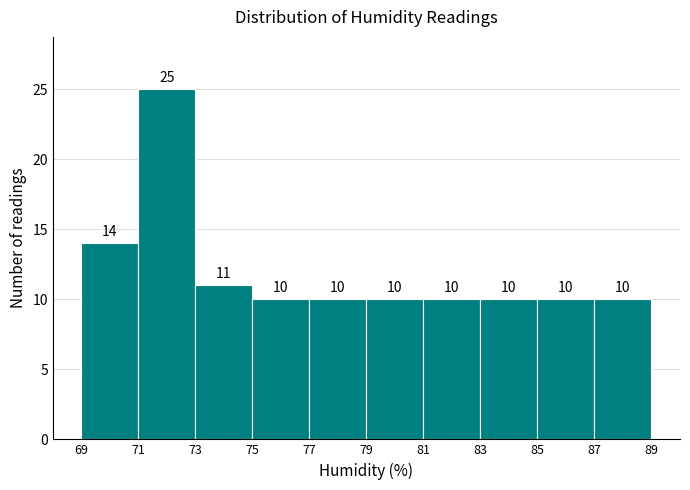

Reading left to right, list every bar in this chart as the range it spans on the x-axis followed by its height.

69 to 71: 14
71 to 73: 25
73 to 75: 11
75 to 77: 10
77 to 79: 10
79 to 81: 10
81 to 83: 10
83 to 85: 10
85 to 87: 10
87 to 89: 10